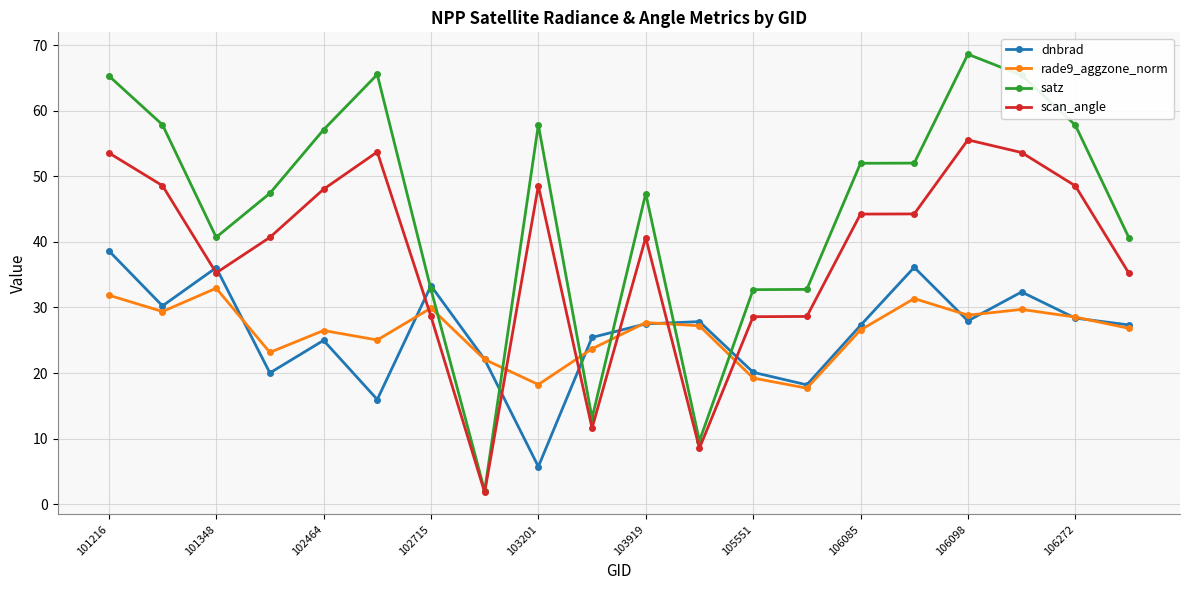

What are all the series names shown in the legend?

dnbrad, rade9_aggzone_norm, satz, scan_angle